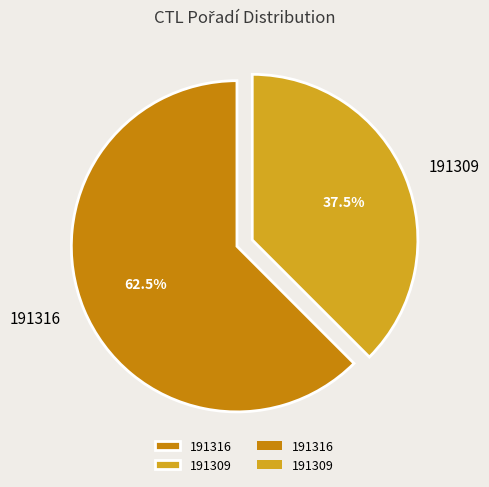

Combined, do 191316 and 191309 account for over 50%?

Yes